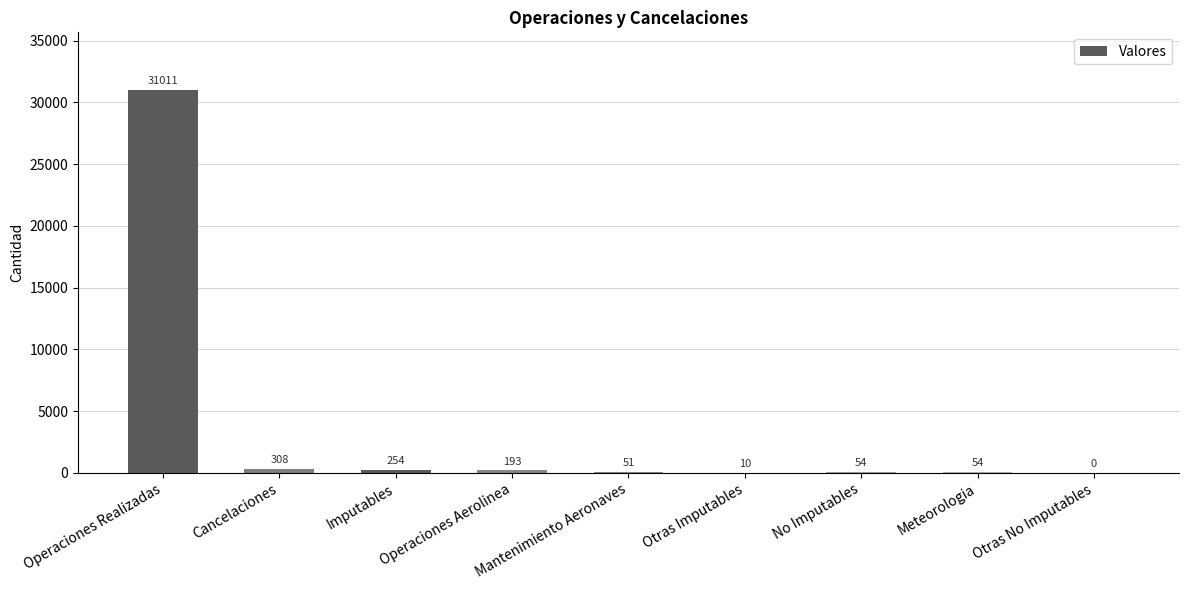

What is the maximum value shown in the chart?

31011